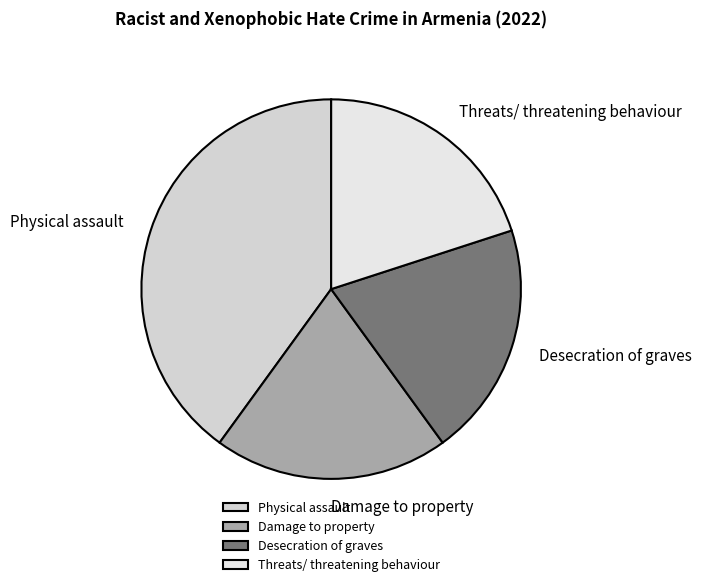

The Desecration of graves slice represents 20% of the pie. True or false?

True